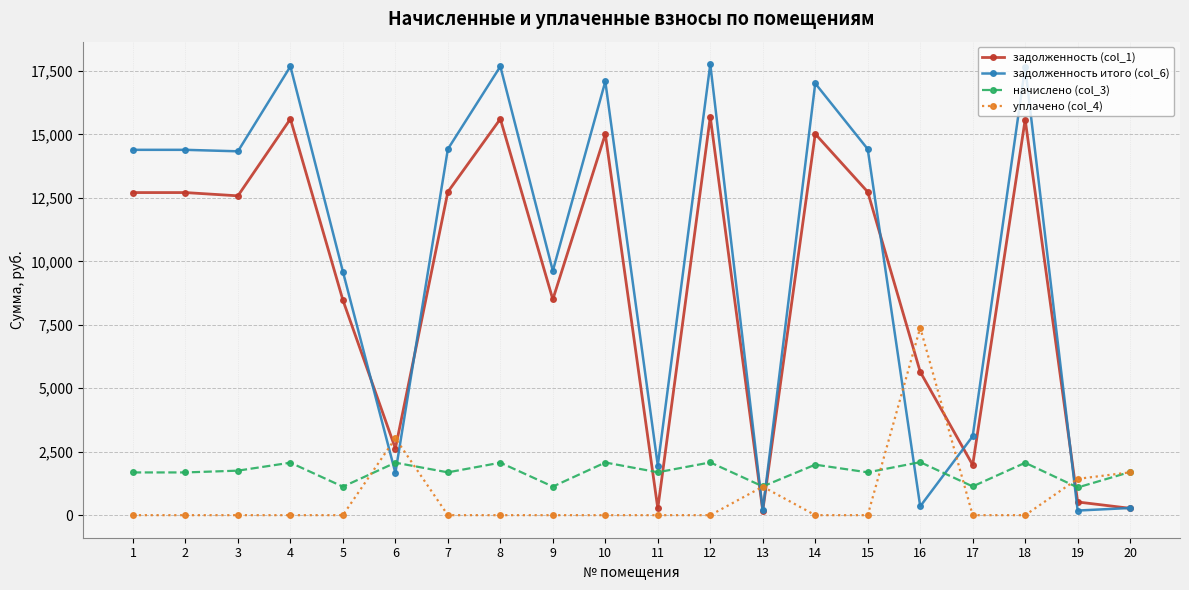

List the series in order of their peak value, highest first.

задолженность итого (col_6), задолженность (col_1), уплачено (col_4), начислено (col_3)